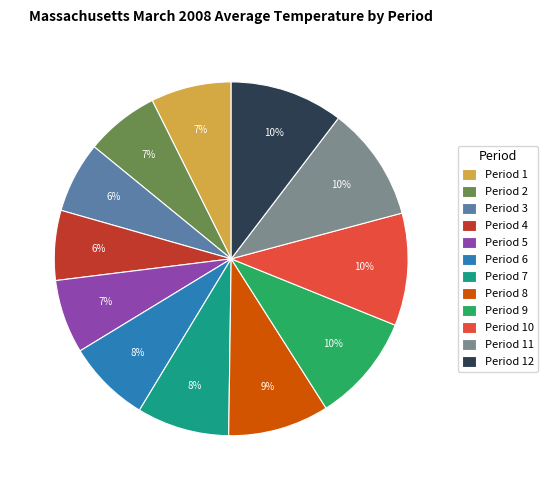

Combined, do Period 10 and Period 11 account for over 50%?

No